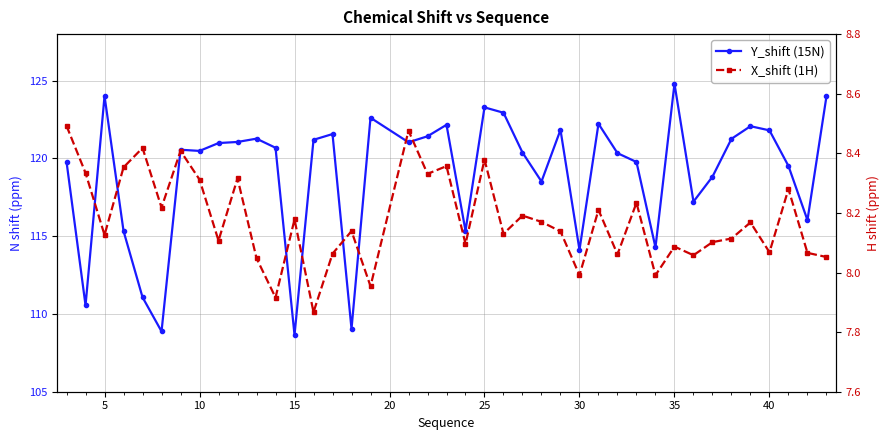

True or false: Y_shift (15N) and X_shift (1H) intersect in this chart.

False